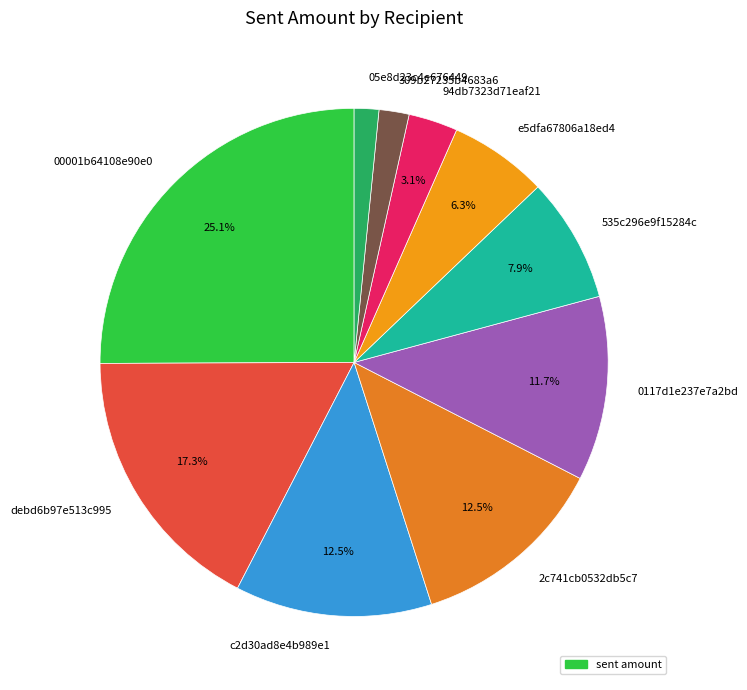

Does 309b27235b4683a6 account for over 50% of the chart?

No